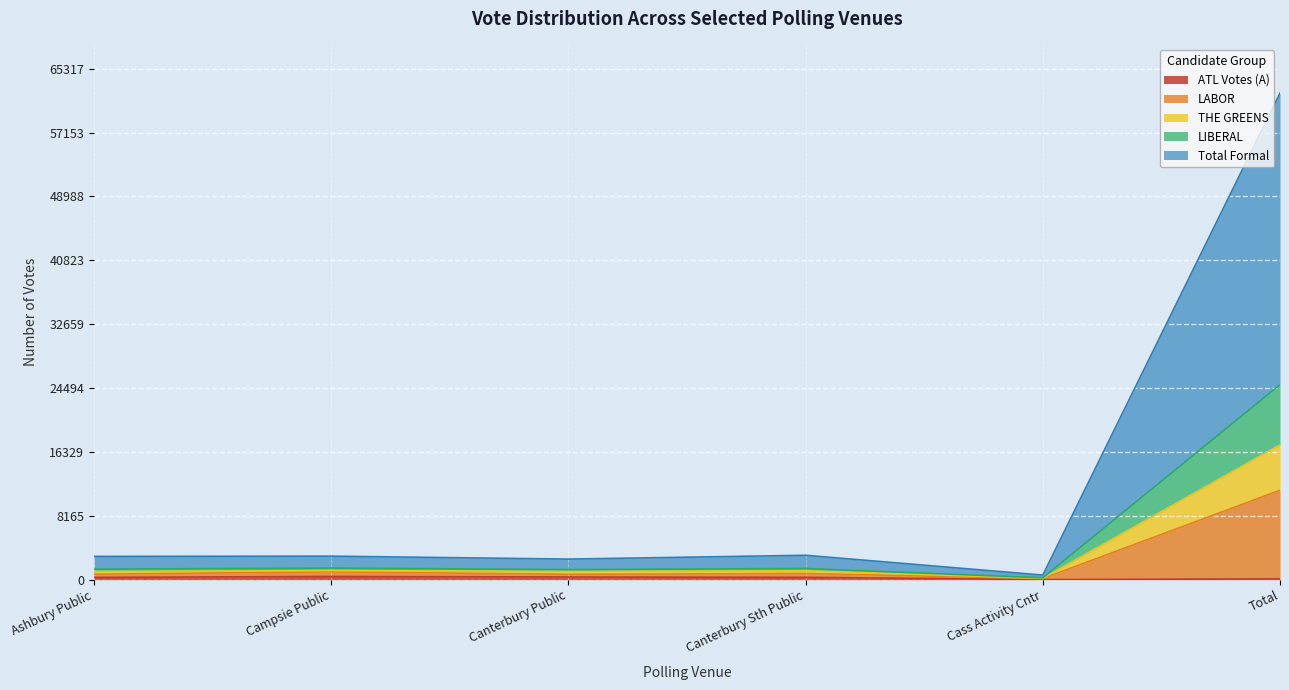

What are all the series names shown in the legend?

ATL Votes (A), LABOR, THE GREENS, LIBERAL, Total Formal